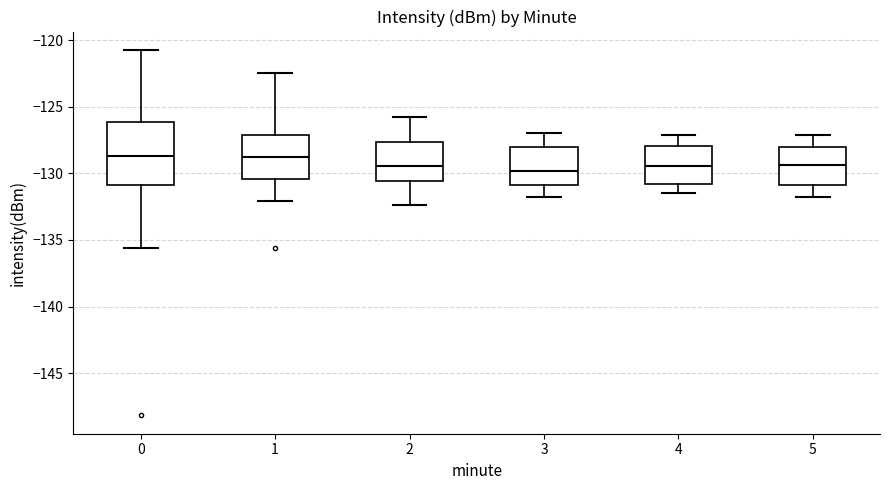

Reading left to right, read every box against the y-axis: the position of its median line, the range the box covers, and the ends of its whiskers. The values are not printed on the chart, so give them approximately, as read against the axis.

0: median -128.5, box -131.0 to -126.0, whiskers -135.5 to -120.5
1: median -129.0, box -130.5 to -127.0, whiskers -132.0 to -122.5
2: median -129.5, box -130.5 to -127.5, whiskers -132.5 to -126.0
3: median -130.0, box -131.0 to -128.0, whiskers -132.0 to -127.0
4: median -129.5, box -131.0 to -128.0, whiskers -131.5 to -127.0
5: median -129.5, box -131.0 to -128.0, whiskers -132.0 to -127.0